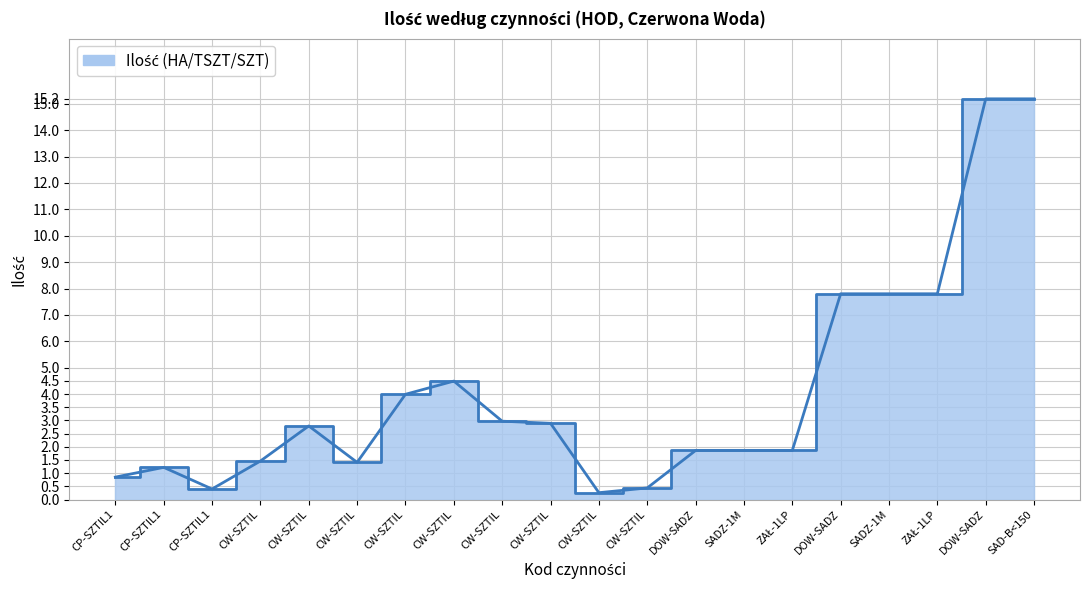

How many values are below 2?

10